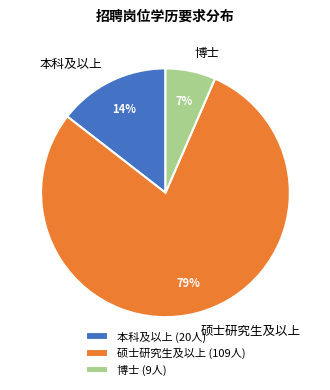

What is the largest slice in the pie chart?

硕士研究生及以上 (109人)